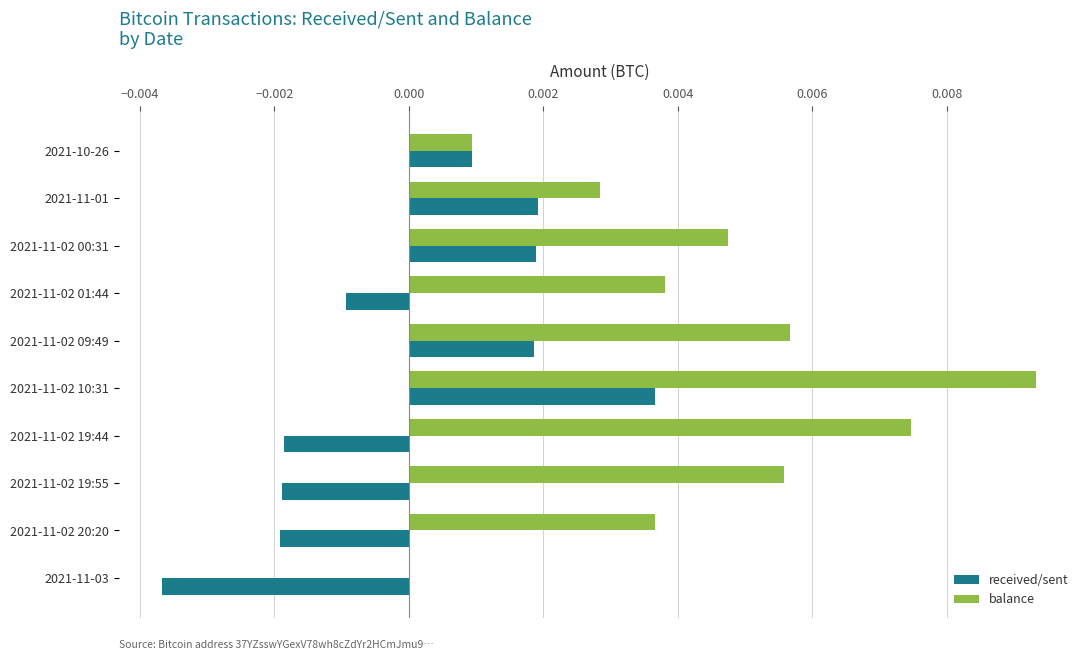

Between 2021-11-01 and 2021-11-02 20:20, which series saw the biggest shift?

received/sent